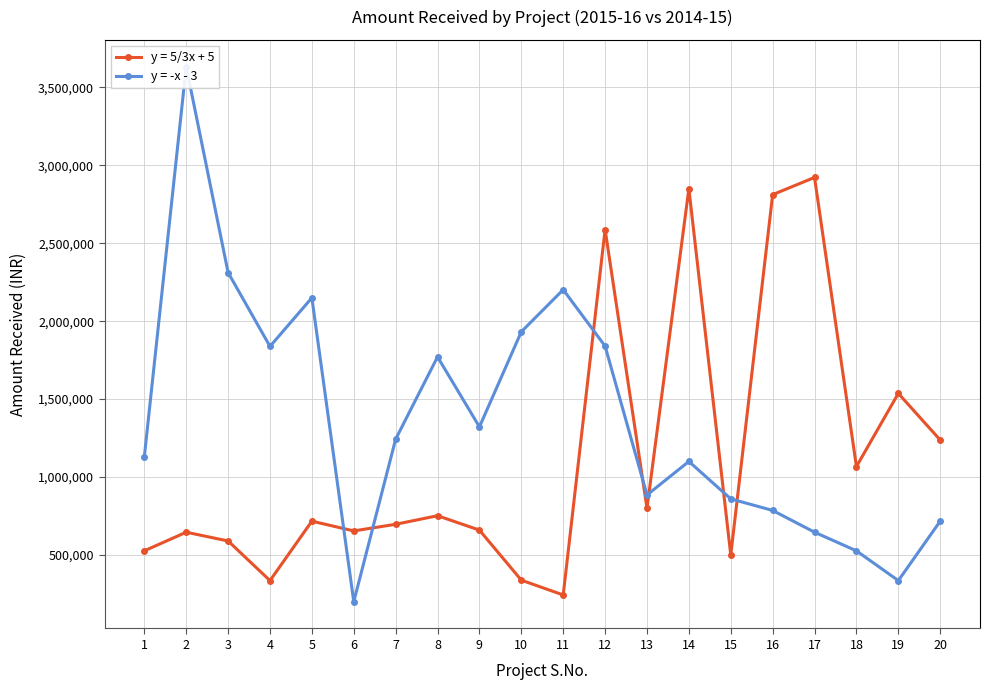

At which label is y = 5/3x + 5 closest to 1582650?

19